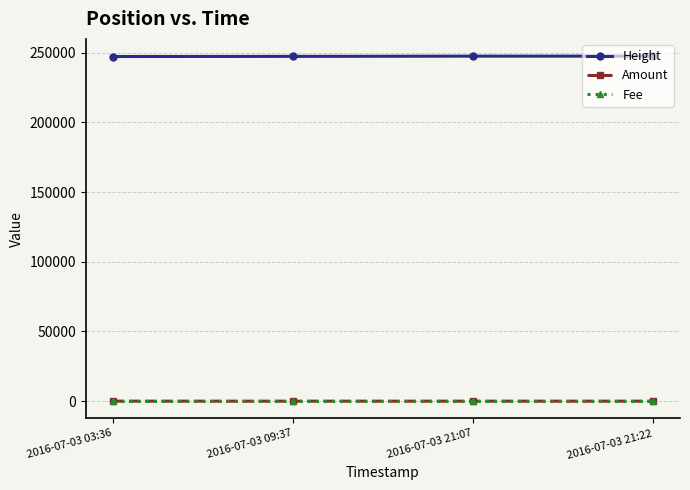

What is the label of the 4th point from the left?

2016-07-03 21:22